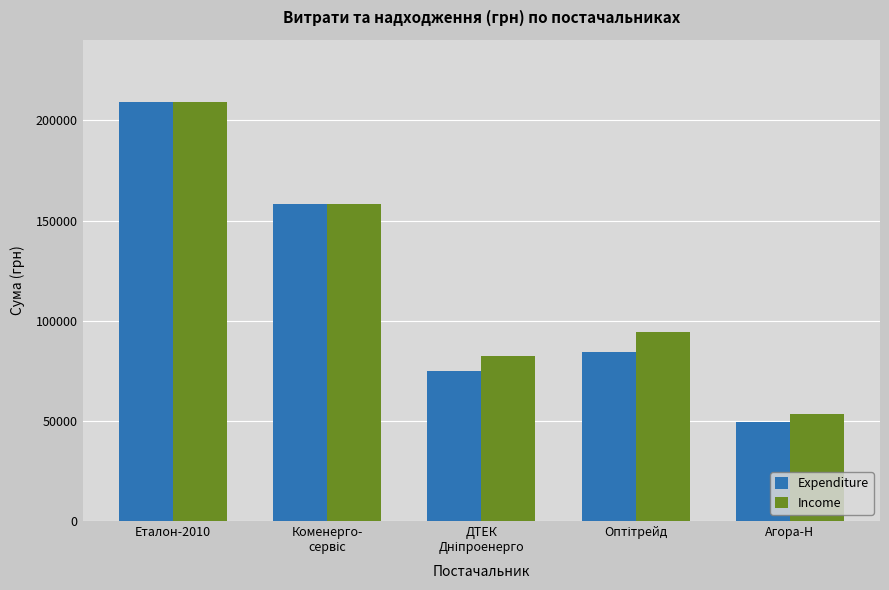

What is the difference between the maximum and second lowest values in the Income series?

126533.3